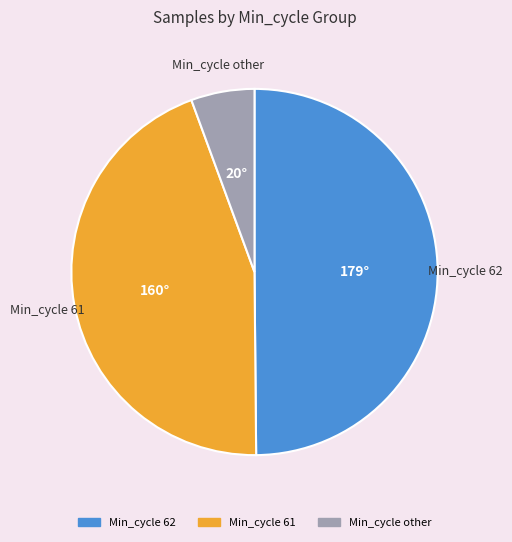

The Min_cycle other slice represents 6% of the pie. True or false?

True